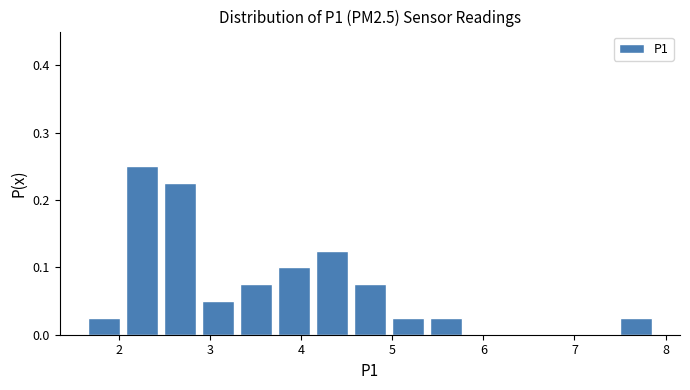

Reading left to right, list every bar in this chart as the range it spans on the x-axis followed by its height. Neither the bar edges nor the heights are printed on the chart, so give them approximately, as read against the axes.

1.6 to 2.0: 0.03
2.0 to 2.5: 0.25
2.5 to 2.9: 0.23
2.9 to 3.3: 0.05
3.3 to 3.7: 0.08
3.7 to 4.1: 0.10
4.1 to 4.5: 0.13
4.5 to 5.0: 0.08
5.0 to 5.4: 0.03
5.4 to 5.8: 0.03
5.8 to 6.2: 0
6.2 to 6.6: 0
6.6 to 7.0: 0
7.0 to 7.5: 0
7.5 to 7.9: 0.03